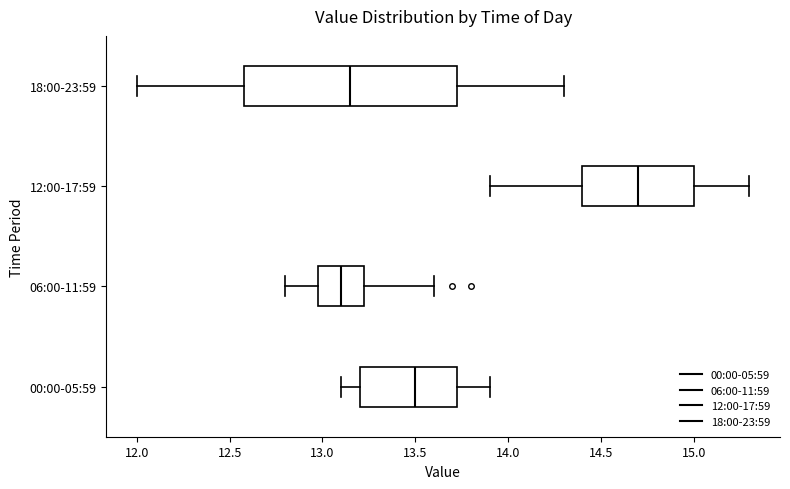

Reading bottom to top, read every box against the x-axis: the position of its median line, the range the box covers, and the ends of its whiskers. The values are not printed on the chart, so give them approximately, as read against the axis.

00:00-05:59: median 13.50, box 13.20 to 13.75, whiskers 13.10 to 13.90
06:00-11:59: median 13.10, box 13.00 to 13.25, whiskers 12.80 to 13.60
12:00-17:59: median 14.70, box 14.40 to 15.00, whiskers 13.90 to 15.30
18:00-23:59: median 13.15, box 12.60 to 13.75, whiskers 12.00 to 14.30